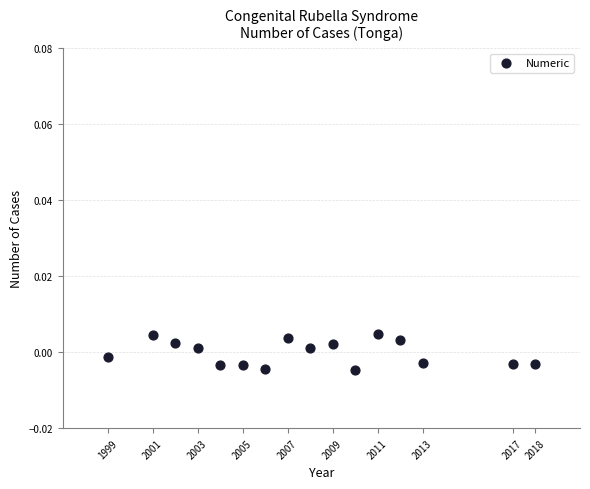

What is the range of X values (max minus min)?

19.0